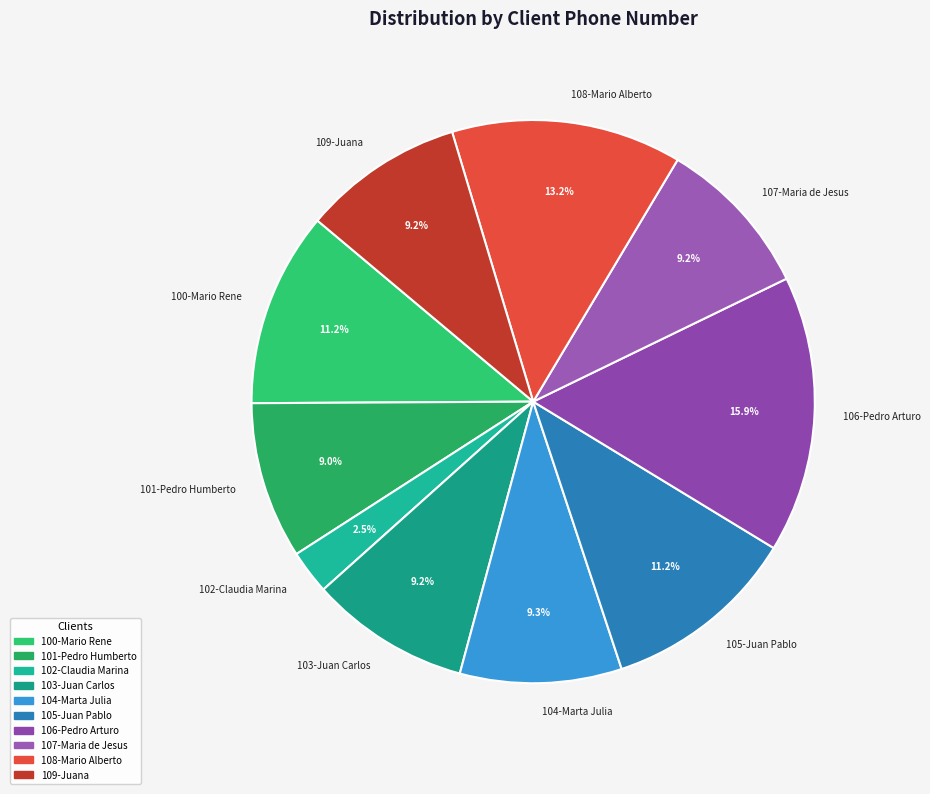

True or false: 106-Pedro Arturo accounts for 16% of the total.

True